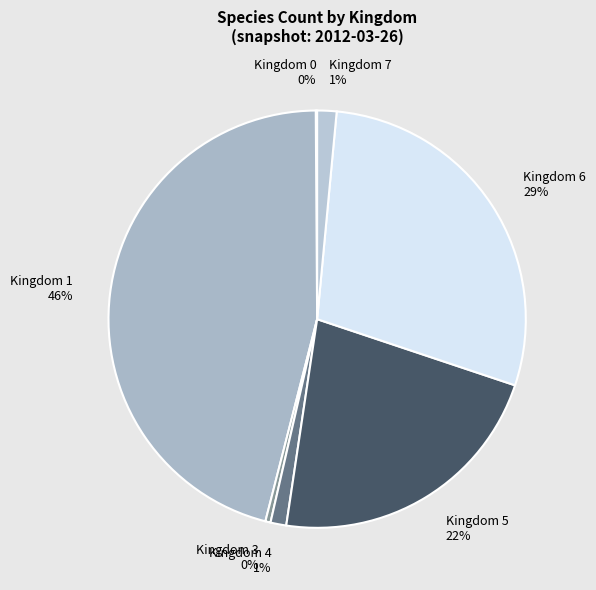

To the nearest percent, what is the combined percentage of Kingdom 3 and Kingdom 1?

46%